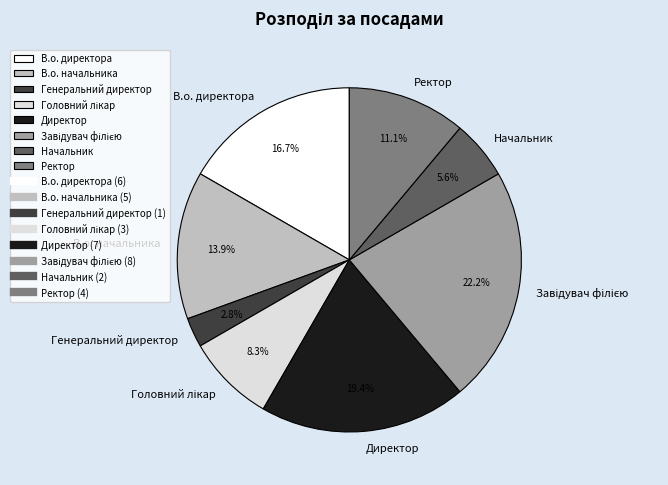

Count the number of slices in the pie.

8